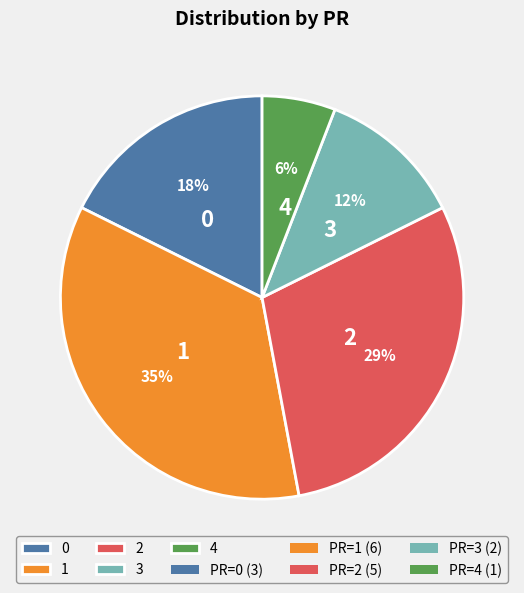

How many segments does this pie chart have?

5